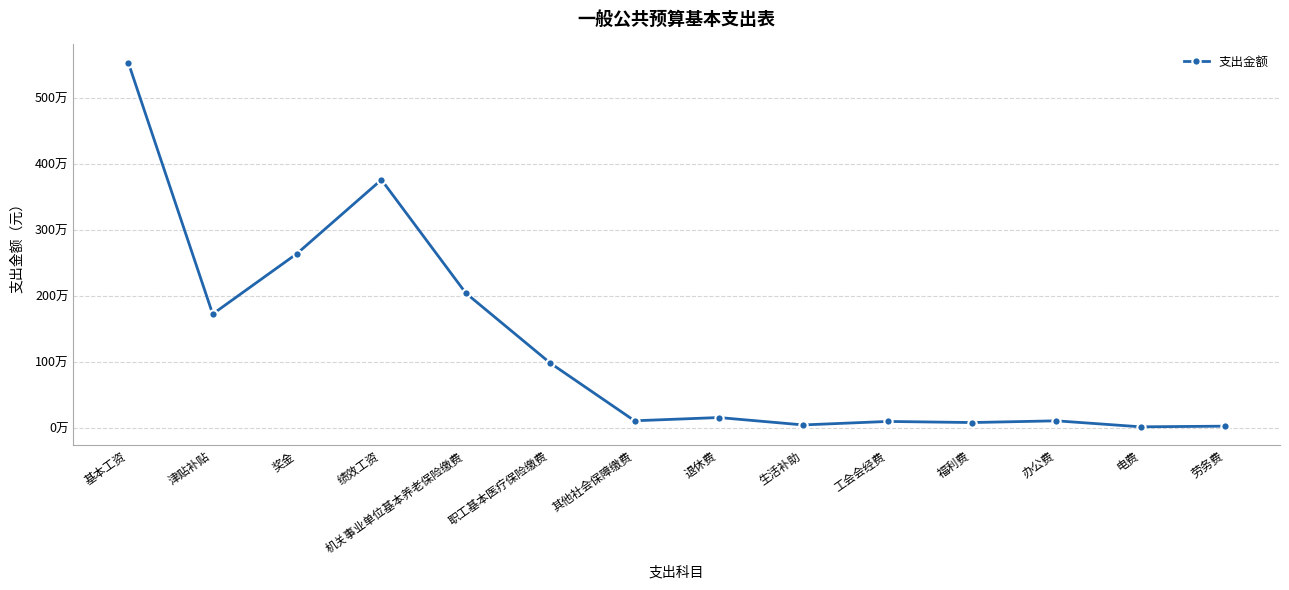

True or false: the data shows 107073.0 at 退休费.

False